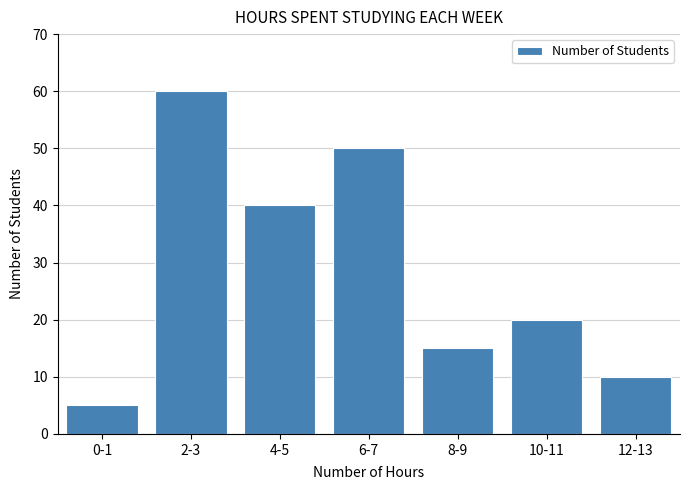

Reading right to left, list all the values displayed in this chart.

10	20	15	50	40	60	5